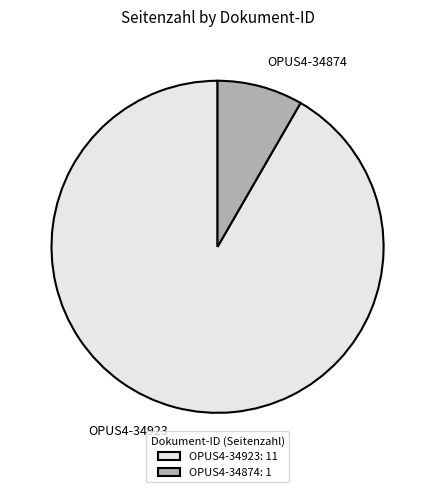

How many segments does this pie chart have?

2